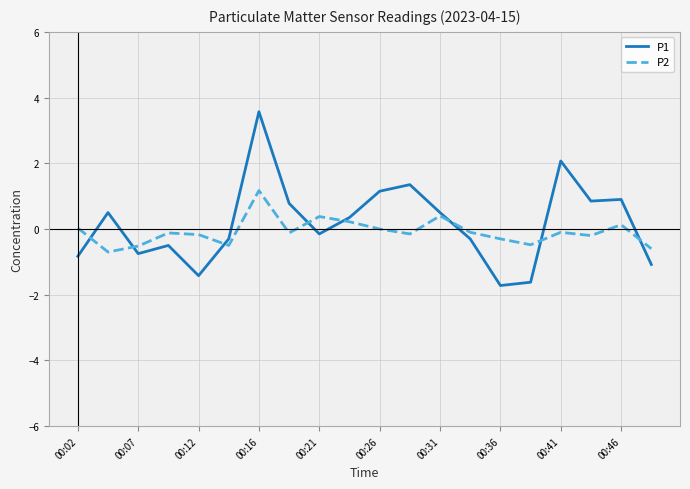

What is the lowest value of the P1 series?

-1.7